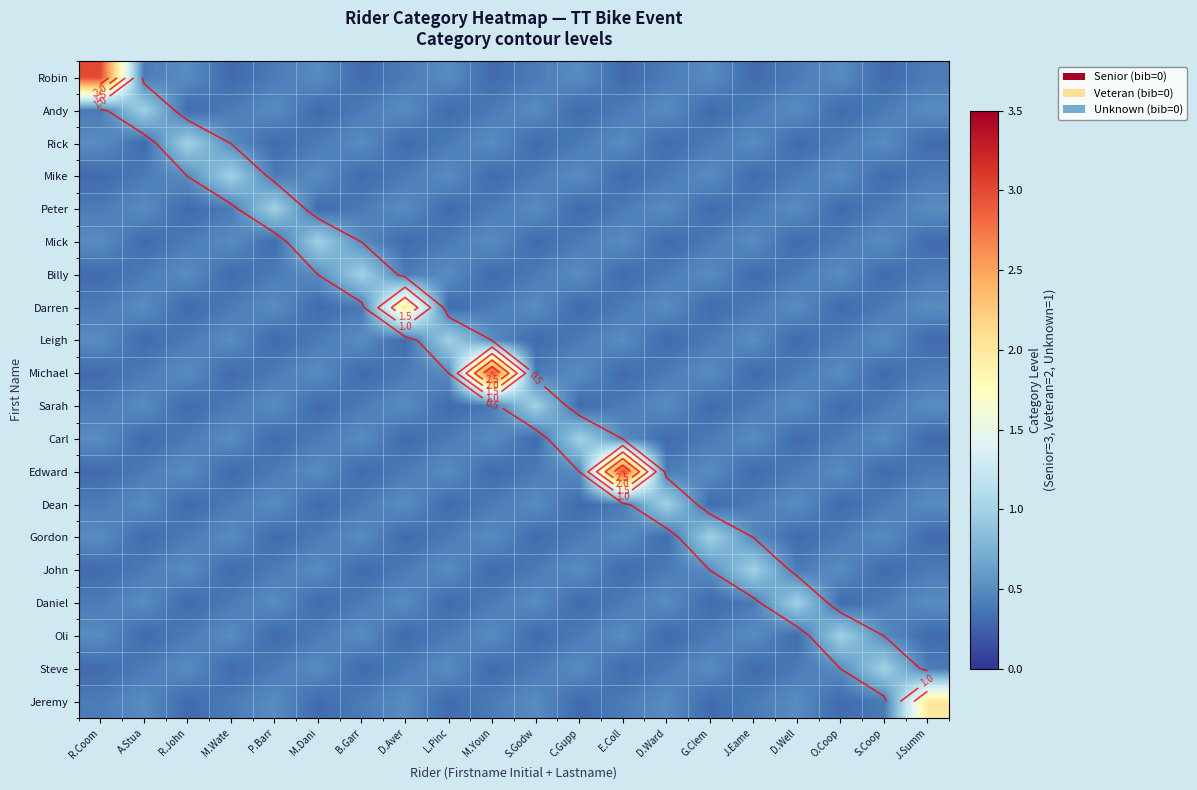

The Sarah series shows 0.3 at G.Clem. True or false?

True